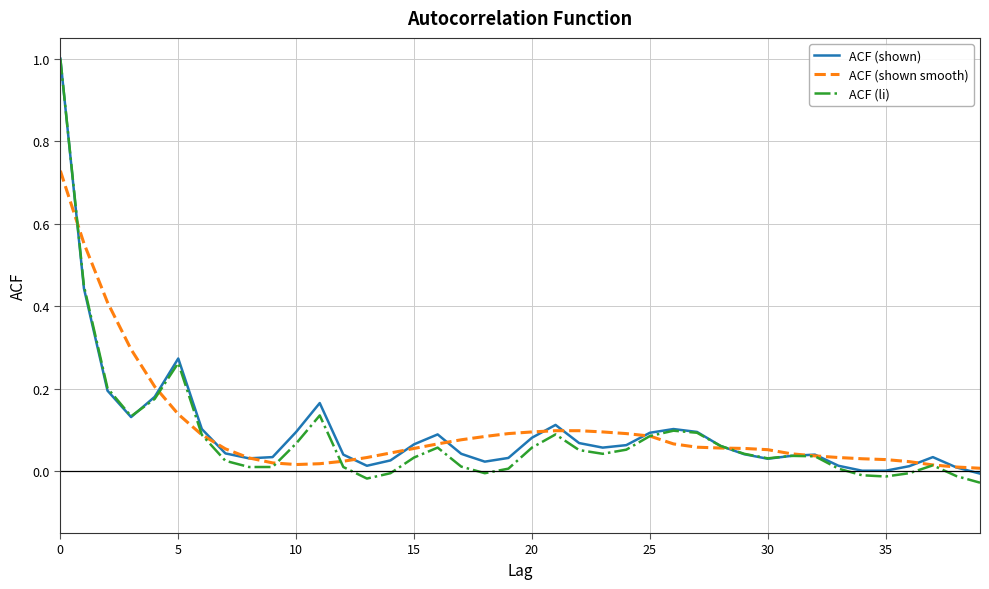

Which series has the widest spread of values?

ACF (li)